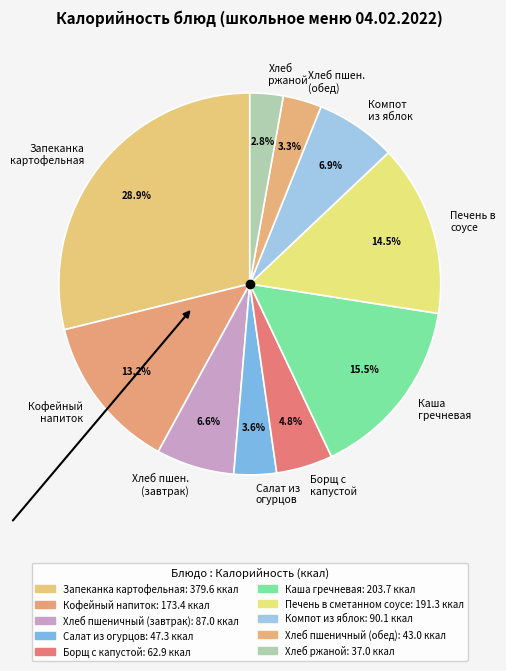

To the nearest percent, what is the average slice percentage?

10%